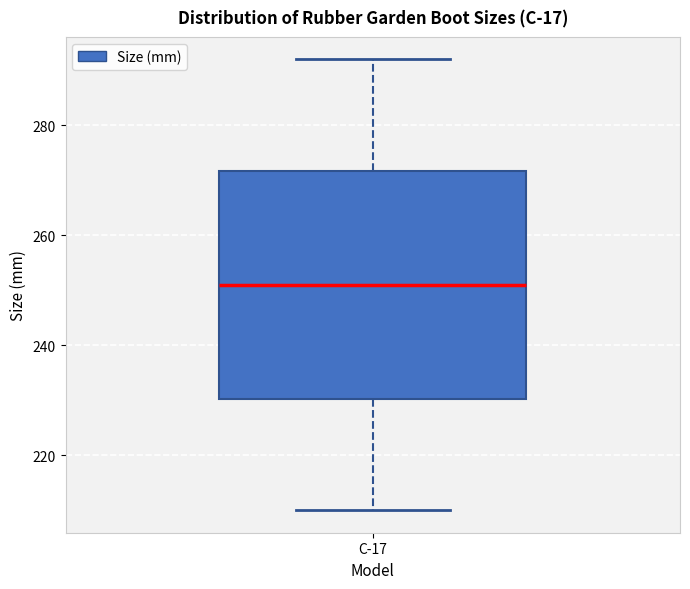

Where does the upper whisker of the box for С-17 end on the y-axis? The values are not printed on the chart, so give them approximately, as read against the axis.

292